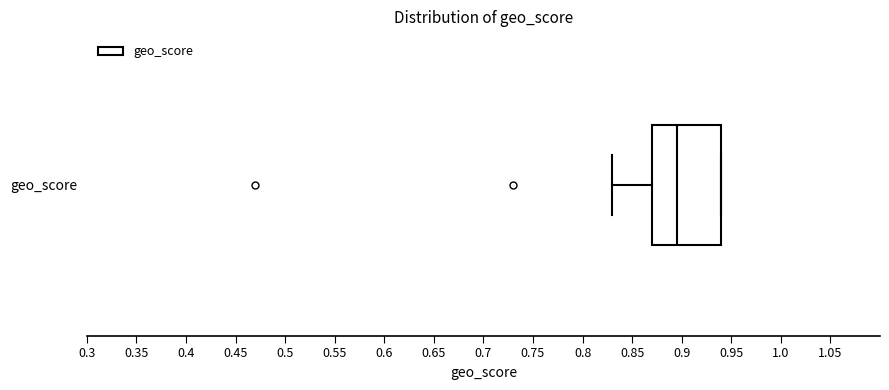

Read this box plot against the x-axis: the position of the median line, the range covered by the box, and the ends of both whiskers. The values are not printed on the chart, so give them approximately, as read against the axis.

median 0.895, box 0.870 to 0.940, whiskers 0.830 to 0.940